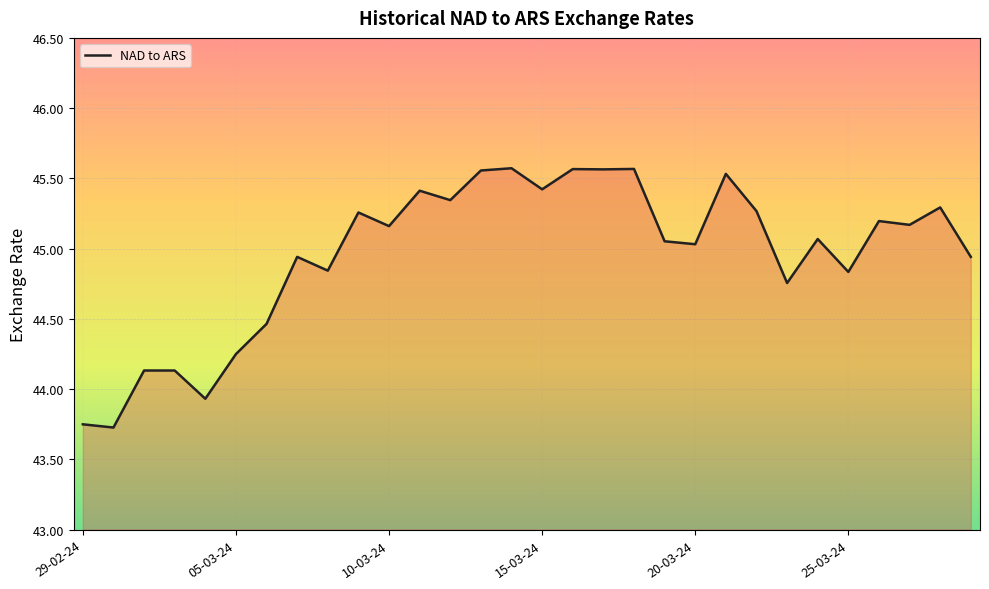

What is the difference between the maximum and minimum values?

1.8